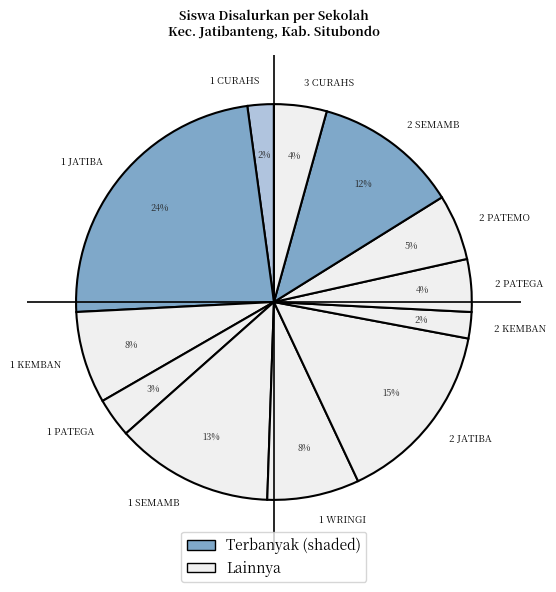

Combined, do 2 KEMBAN and 1 PATEGA account for over 50%?

No